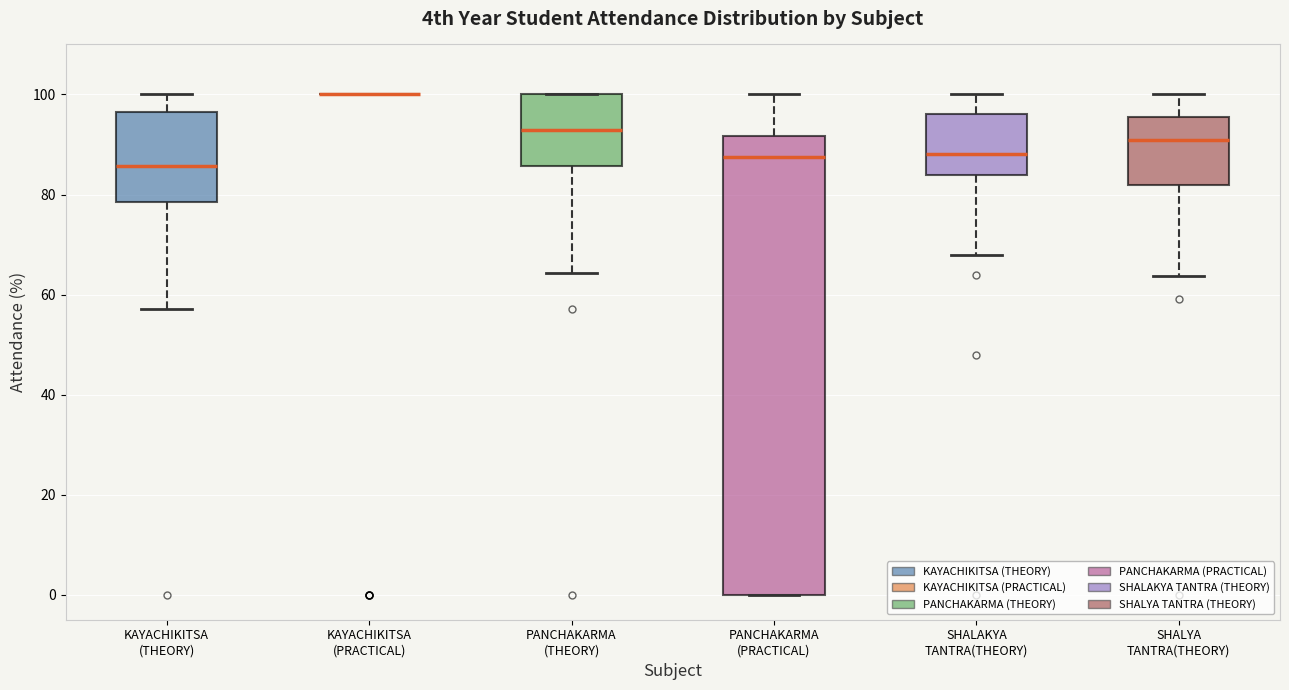

Where does the median line of the box for KAYACHIKITSA (THEORY) sit on the y-axis? The values are not printed on the chart, so give them approximately, as read against the axis.

86